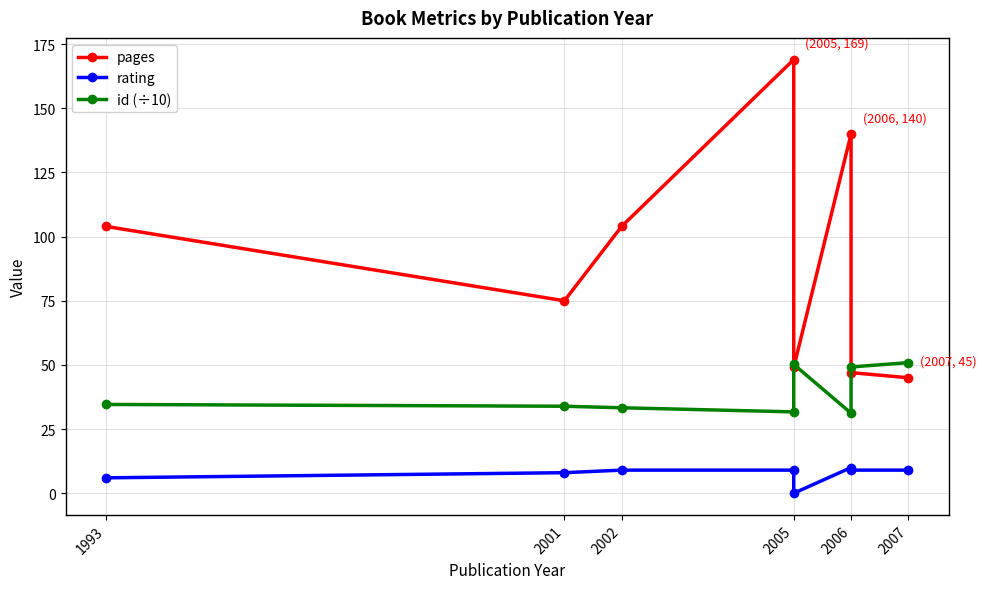

What is the sum of all id (÷10) values?

315.0